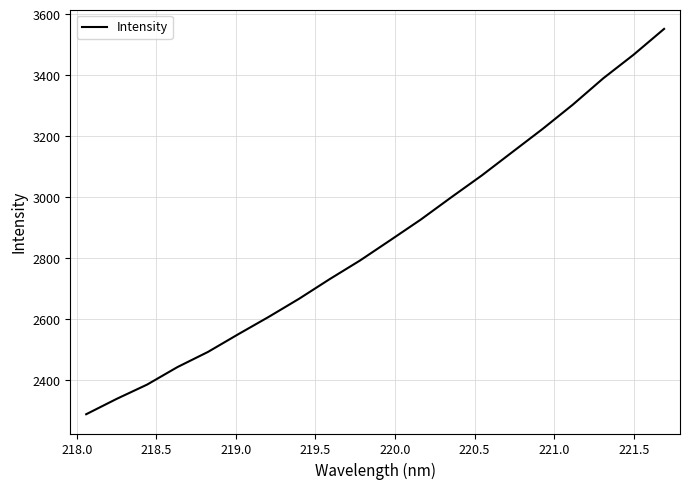

What is the minimum value shown in the chart?

2289.4